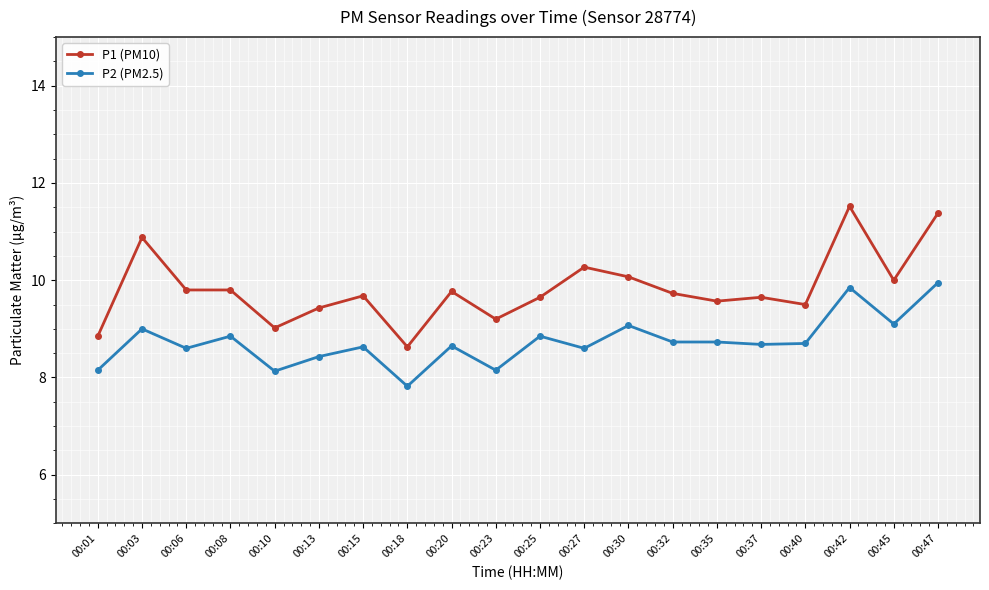

True or false: P2 (PM2.5) and P1 (PM10) intersect in this chart.

False